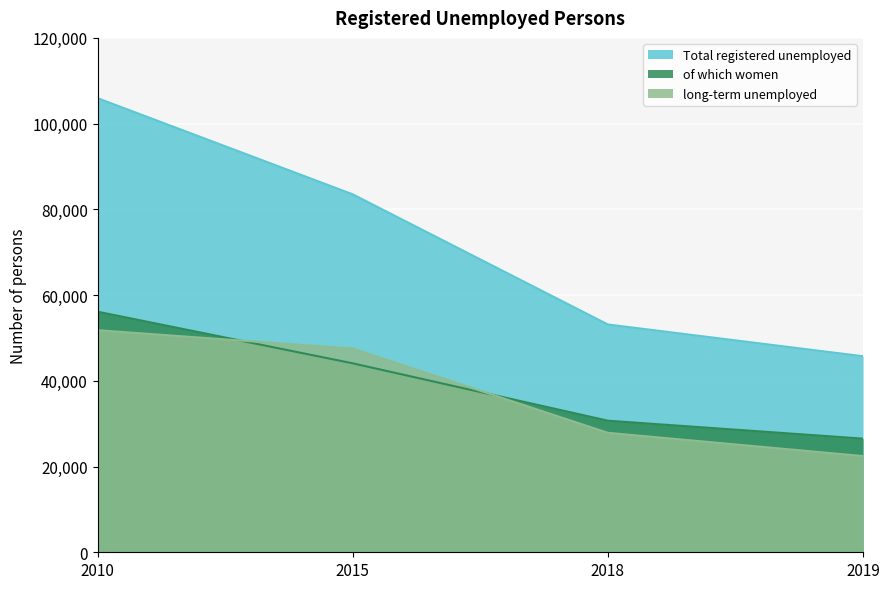

Read the of which women value at 2015, to the nearest 100.

44100